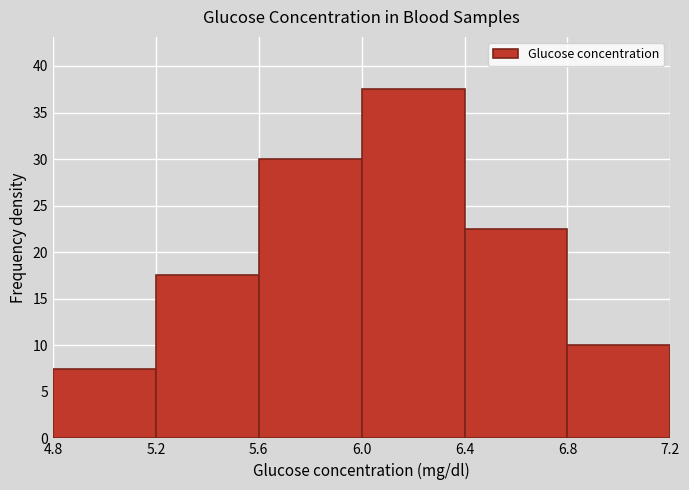

Over which range of the x-axis is the bar tallest?

6.0 to 6.4